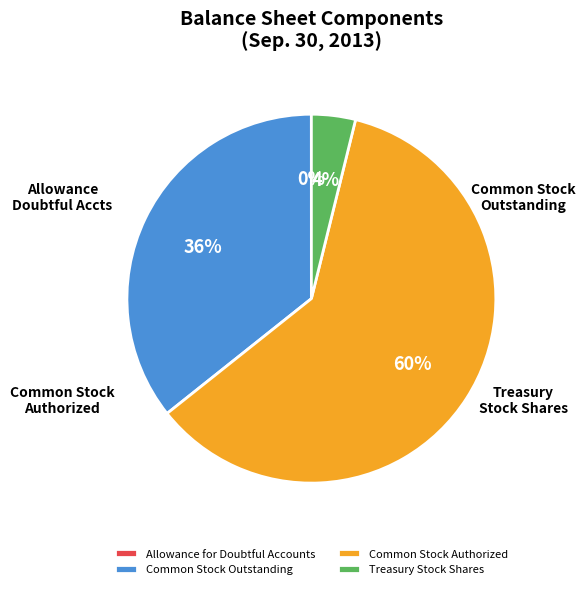

How many segments does this pie chart have?

4